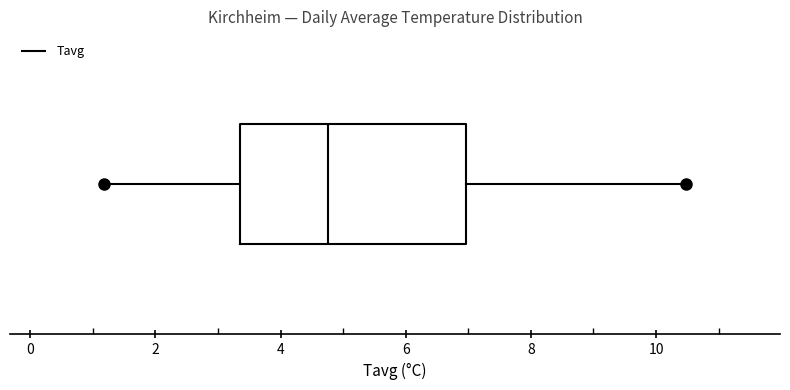

Read this box plot against the x-axis: the position of the median line, the range covered by the box, and the ends of both whiskers. The values are not printed on the chart, so give them approximately, as read against the axis.

median 4.8, box 3.4 to 7.0, whiskers 1.2 to 10.4